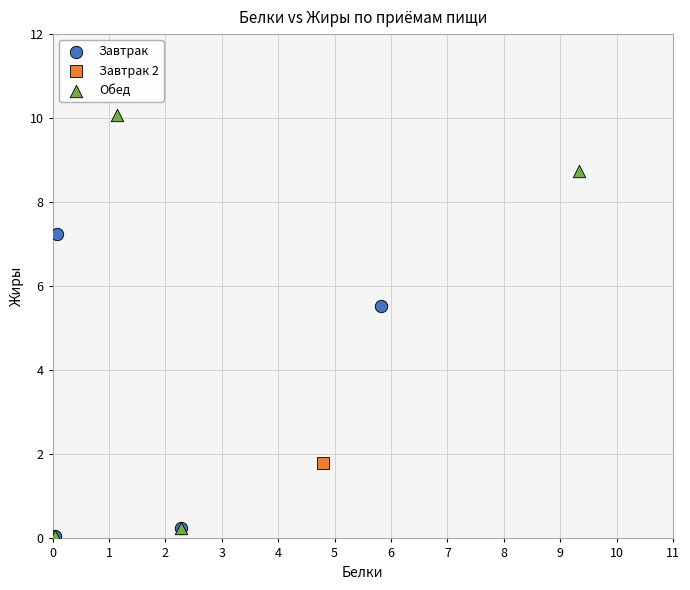

What are all the series names shown in the legend?

Завтрак, Завтрак 2, Обед